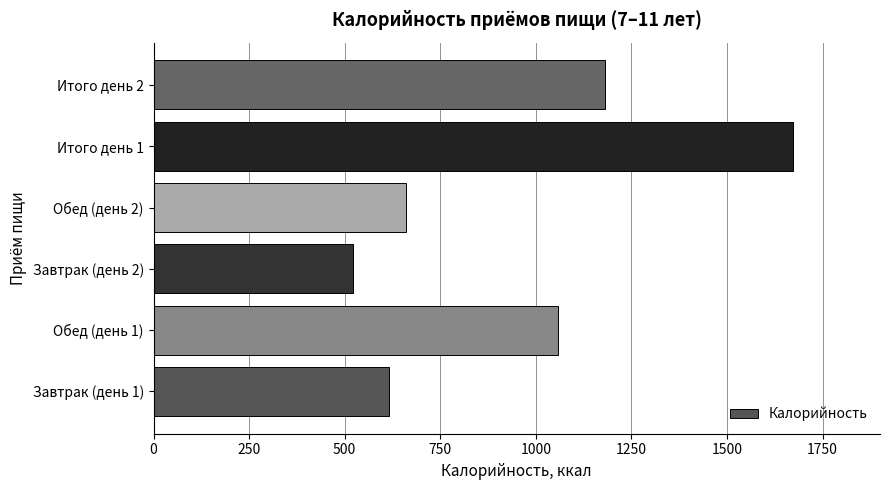

What is the greatest value displayed?

1673.2